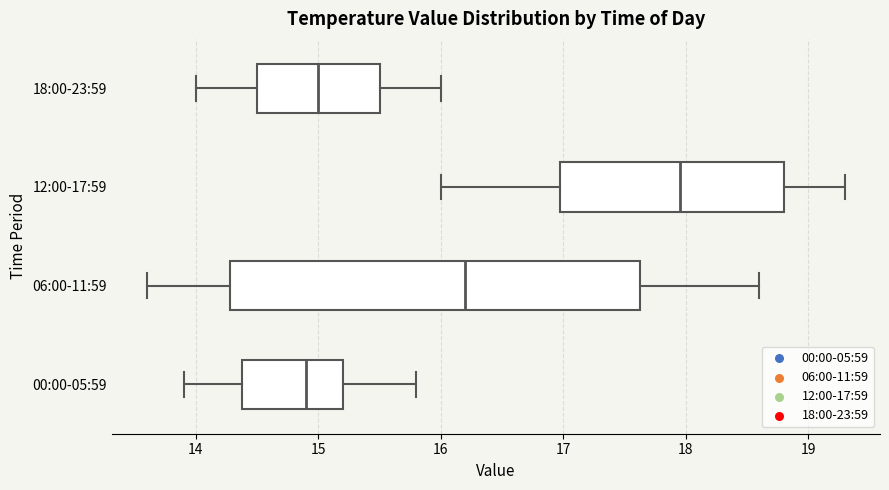

Reading bottom to top, read every box against the x-axis: the position of its median line, the range the box covers, and the ends of its whiskers. The values are not printed on the chart, so give them approximately, as read against the axis.

00:00-05:59: median 14.9, box 14.4 to 15.2, whiskers 13.9 to 15.8
06:00-11:59: median 16.2, box 14.3 to 17.6, whiskers 13.6 to 18.6
12:00-17:59: median 18.0, box 17.0 to 18.8, whiskers 16.0 to 19.3
18:00-23:59: median 15.0, box 14.5 to 15.5, whiskers 14.0 to 16.0